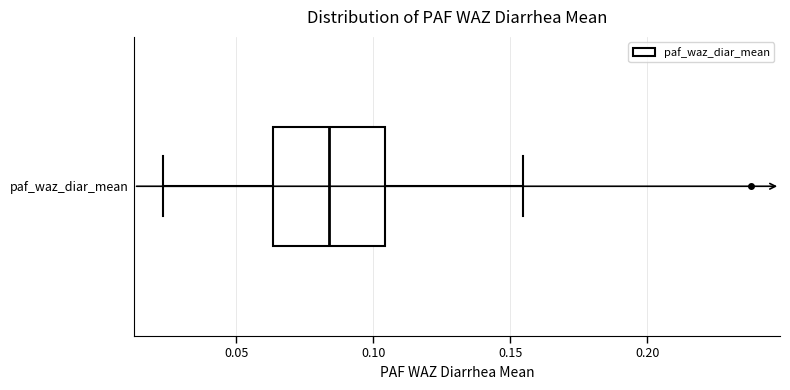

Where does the median line of the box for paf_waz_diar_mean sit on the x-axis? The values are not printed on the chart, so give them approximately, as read against the axis.

0.085